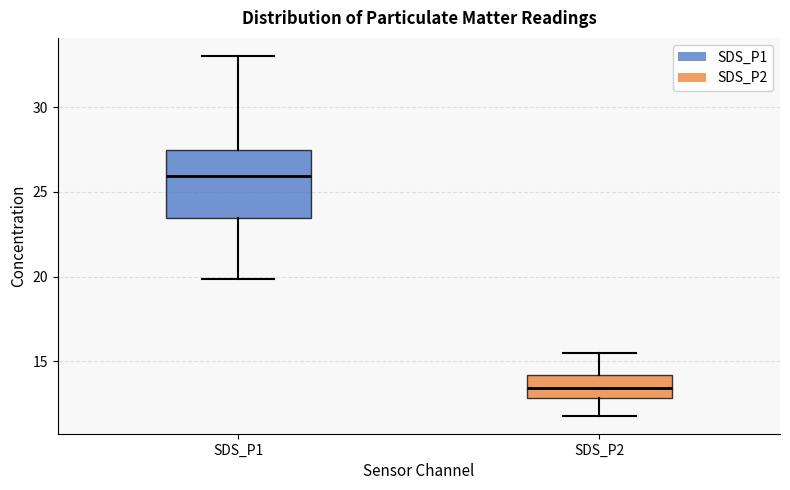

Reading left to right, read every box against the y-axis: the position of its median line, the range the box covers, and the ends of its whiskers. The values are not printed on the chart, so give them approximately, as read against the axis.

SDS_P1: median 26.0, box 23.5 to 27.5, whiskers 20.0 to 33.0
SDS_P2: median 13.5, box 13.0 to 14.0, whiskers 12.0 to 15.5